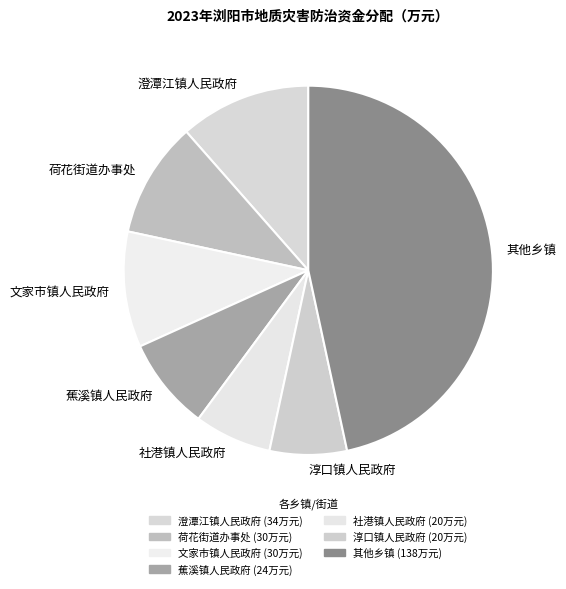

Which slice is the largest?

其他乡镇